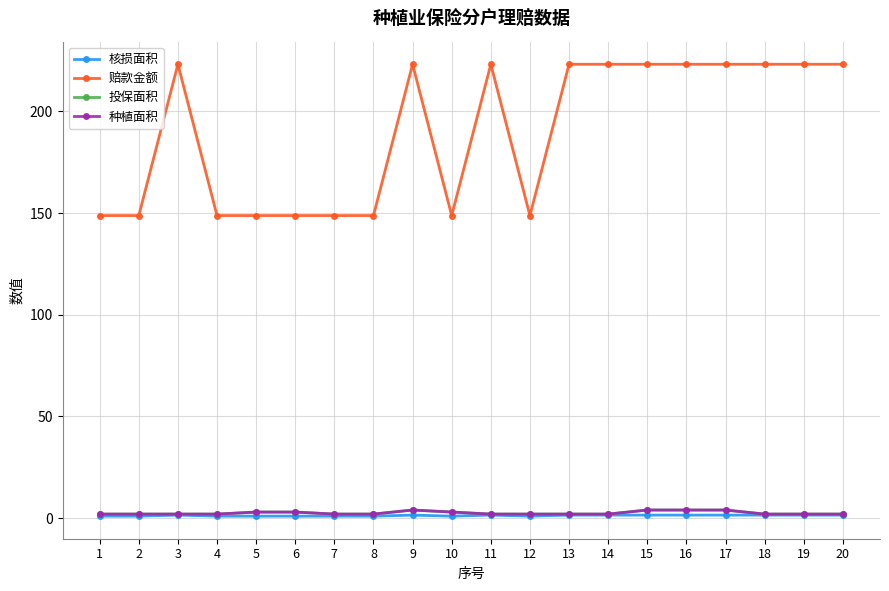

Is this an area chart (filled region under the line)?

No